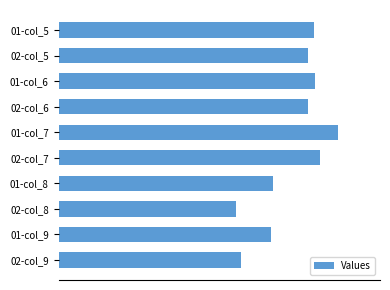

What is the average value?

2.2